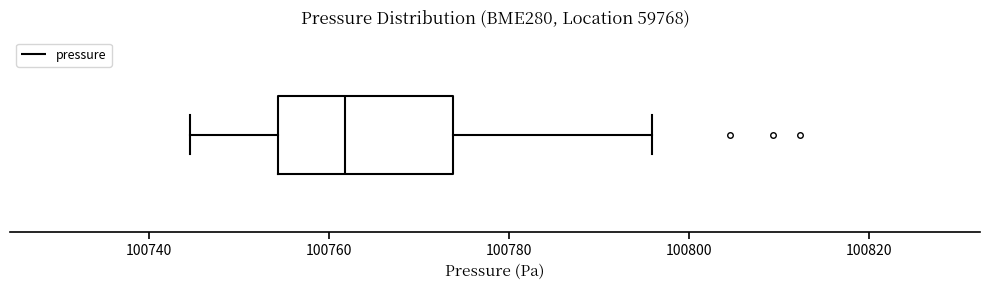

Where is the right edge of the box on the x-axis? The values are not printed on the chart, so give them approximately, as read against the axis.

100774